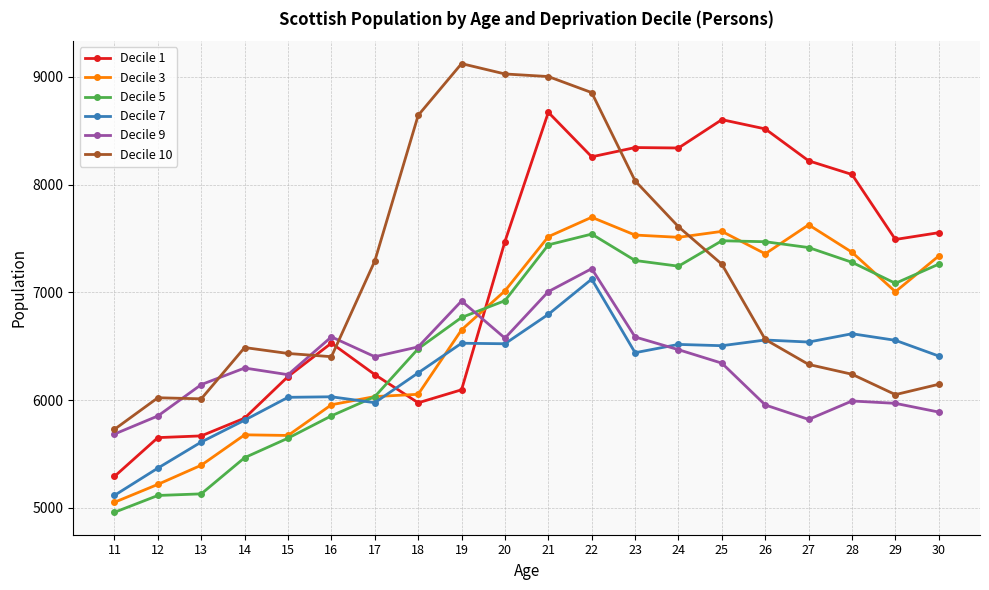

What is the highest value of the Decile 9 series?

7220